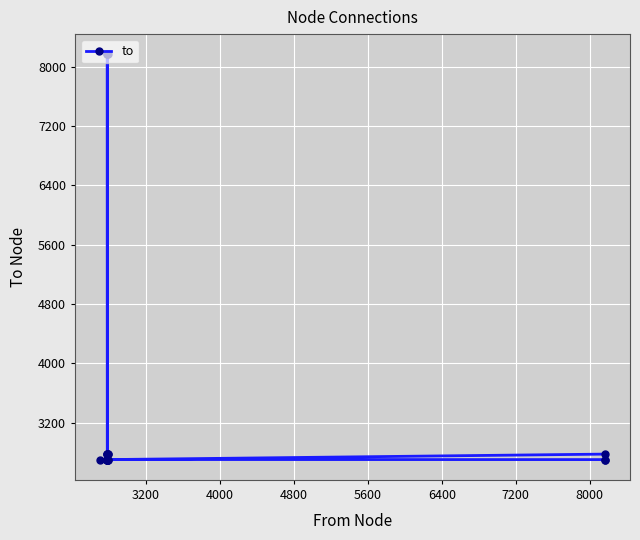

What is the label of the 8th point from the left?

8000